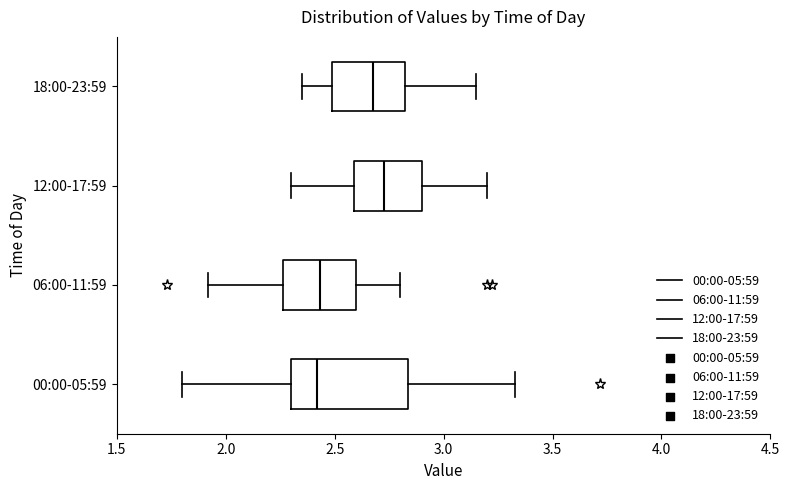

Which box's median line is the furthest to the right?

12:00-17:59